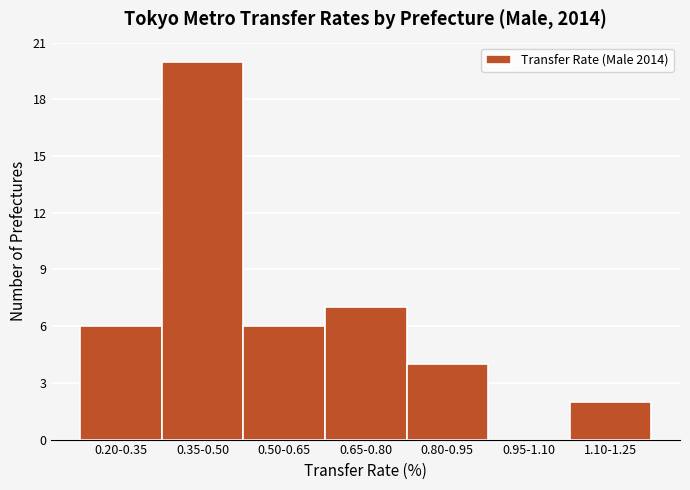

Reading left to right, list all the values displayed in this chart.

0.20-0.35=6	0.35-0.50=20	0.50-0.65=6	0.65-0.80=7	0.80-0.95=4	0.95-1.10=0	1.10-1.25=2